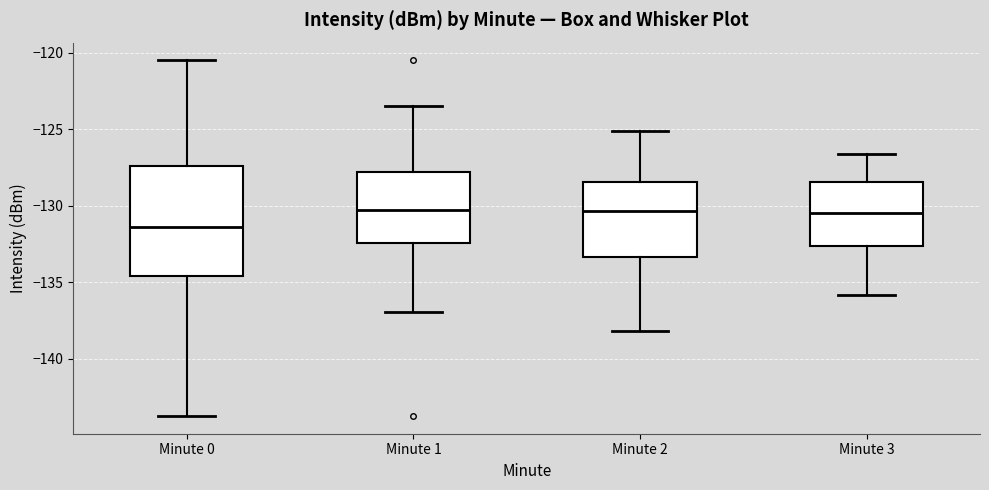

Where is the upper edge of the box for Minute 0 on the y-axis? The values are not printed on the chart, so give them approximately, as read against the axis.

-127.5